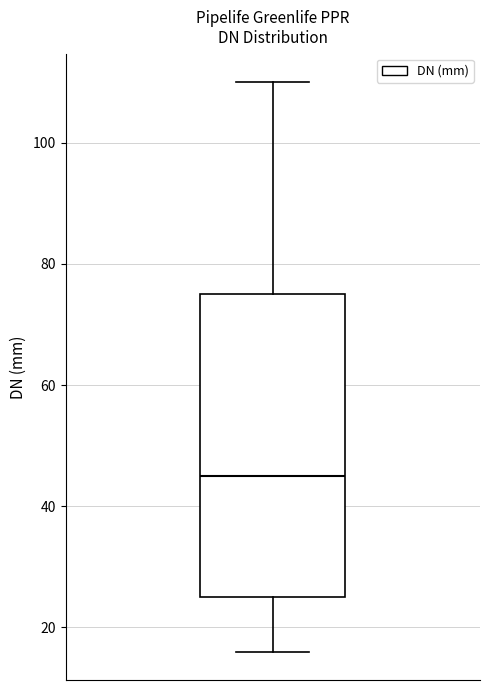

Read this box plot against the y-axis: the position of the median line, the range covered by the box, and the ends of both whiskers. The values are not printed on the chart, so give them approximately, as read against the axis.

median 46, box 26 to 76, whiskers 16 to 110